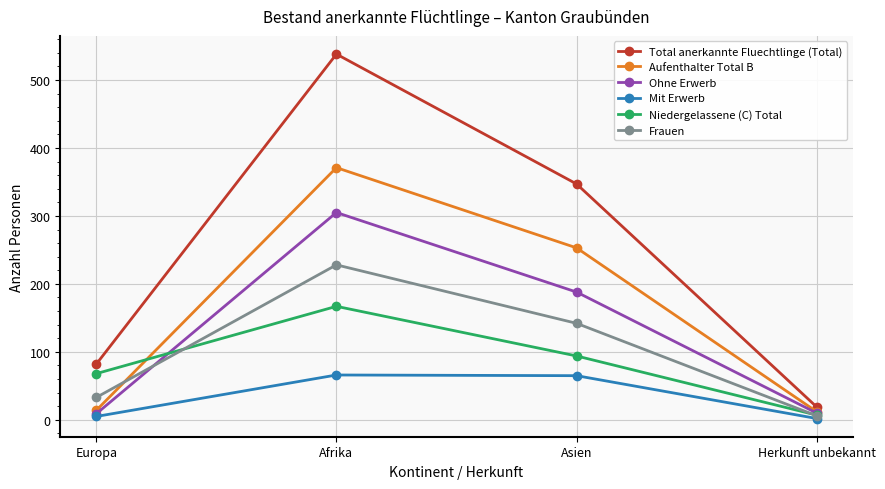

What is the difference between the highest and lowest values at Herkunft unbekannt?

17